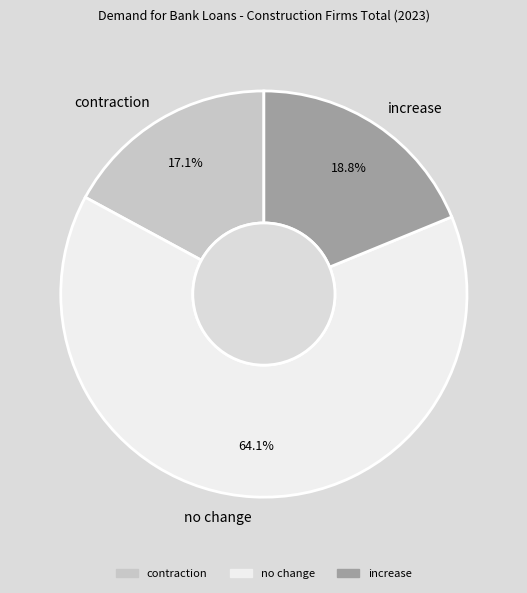

Is the sum of no change and contraction greater than half?

Yes